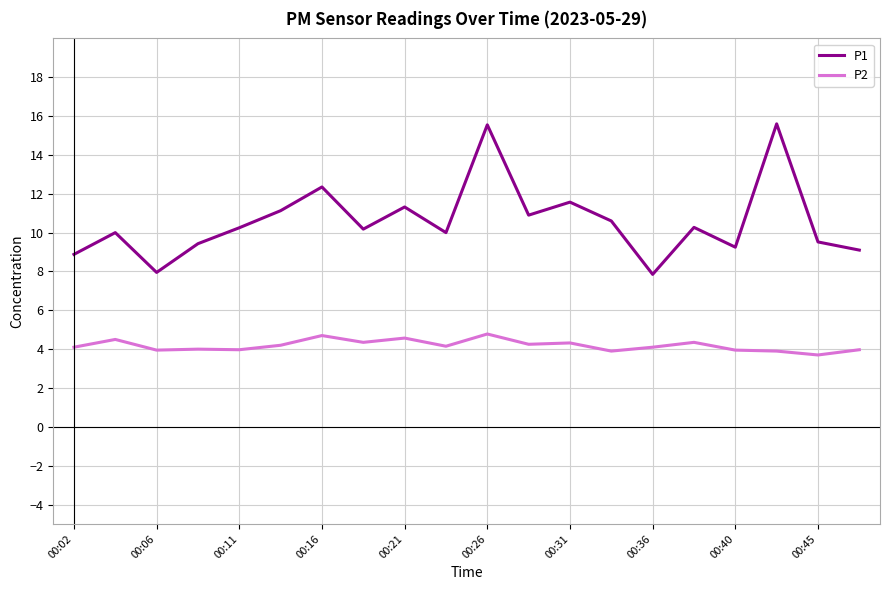

What are all the series names shown in the legend?

P1, P2